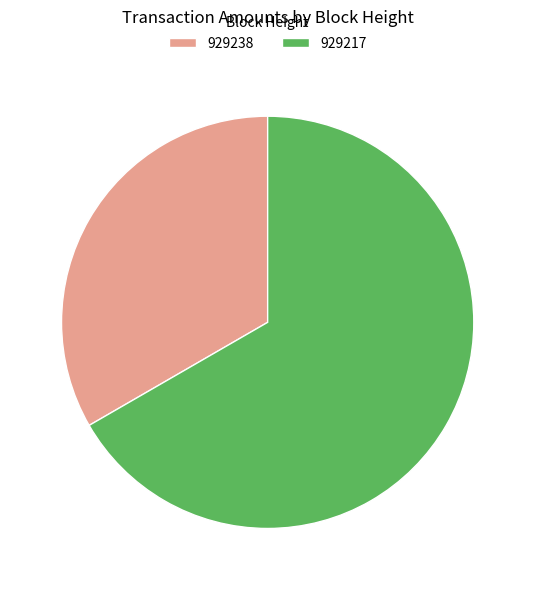

Does 929238 represent more than half of the total?

No